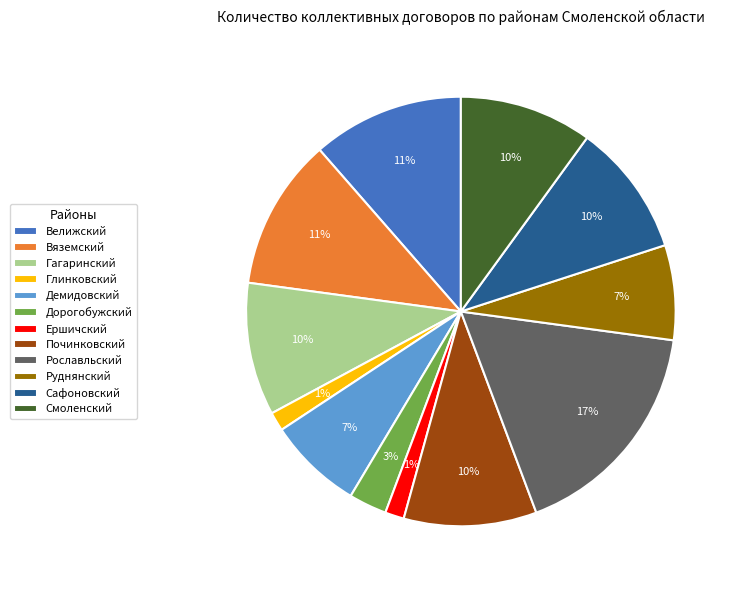

Is Ершичский the majority of the pie?

No